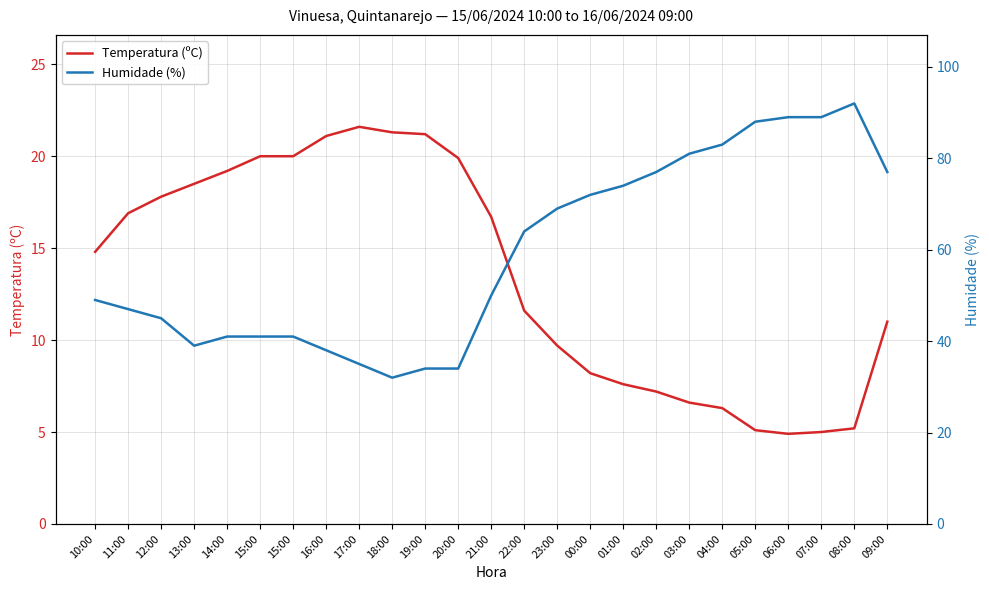

What is the value of the Temperatura (ºC) point at the 21st from the left?

5.1